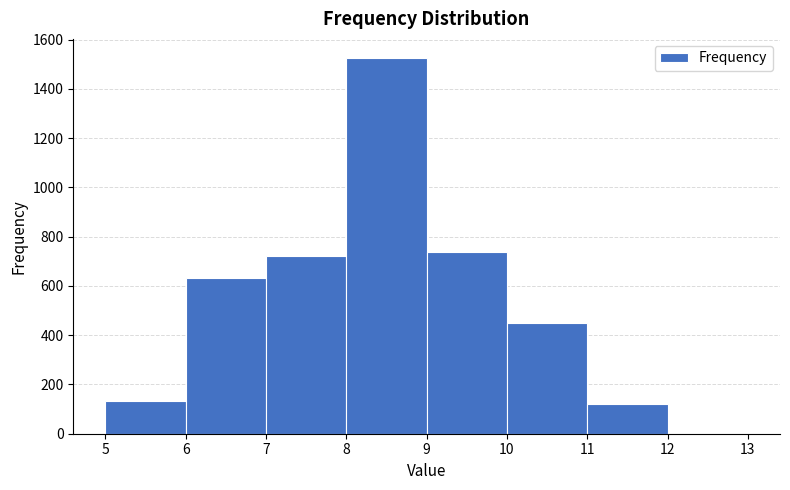

Reading left to right, transcribe this chart: for each bar, give the range it covers on the x-axis and its height. The values are not printed on the chart, so give them approximately, as read against the axis.

5 to 6: 140
6 to 7: 640
7 to 8: 720
8 to 9: 1520
9 to 10: 740
10 to 11: 440
11 to 12: 120
12 to 13: 0